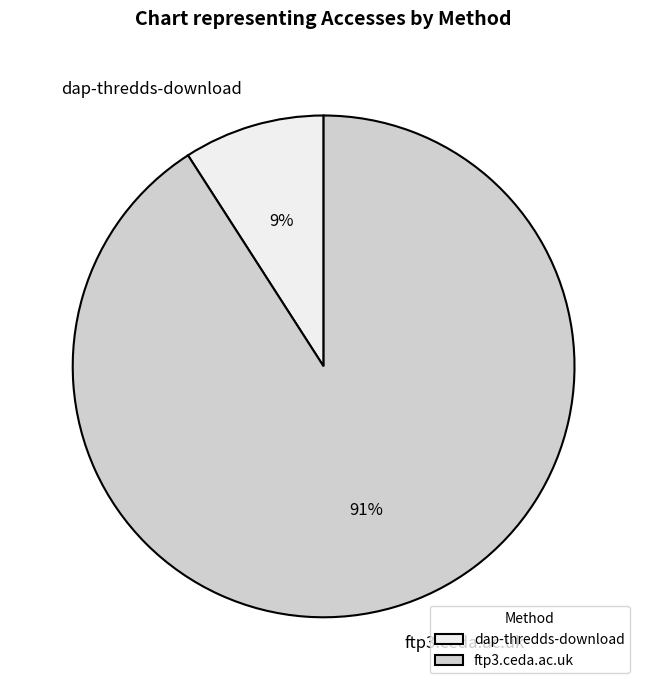

True or false: dap-thredds-download accounts for 22% of the total.

False